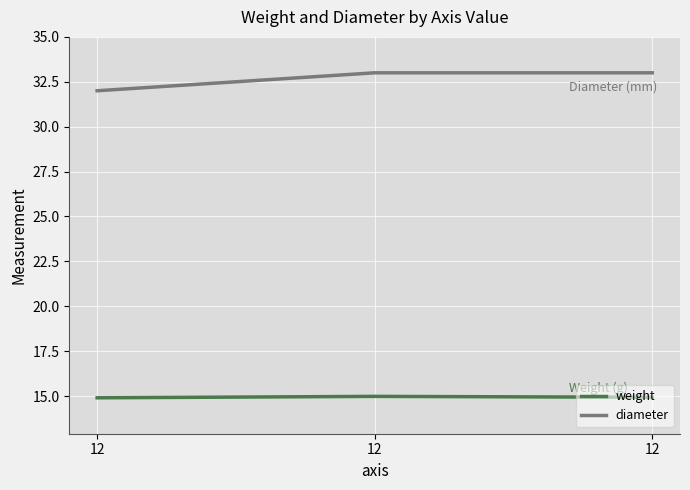

The value of weight at 12 is 15.0. True or false?

True